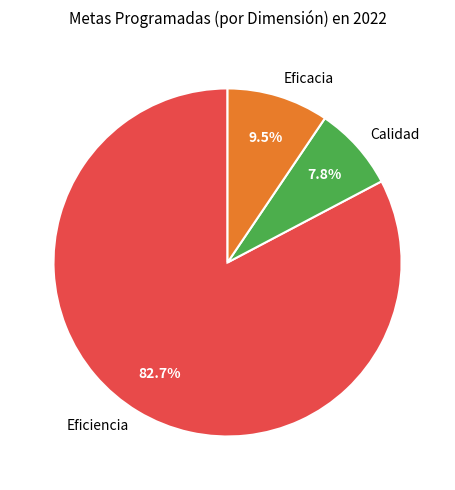

To the nearest percent, what is the difference between the largest and smallest slice percentages?

75%